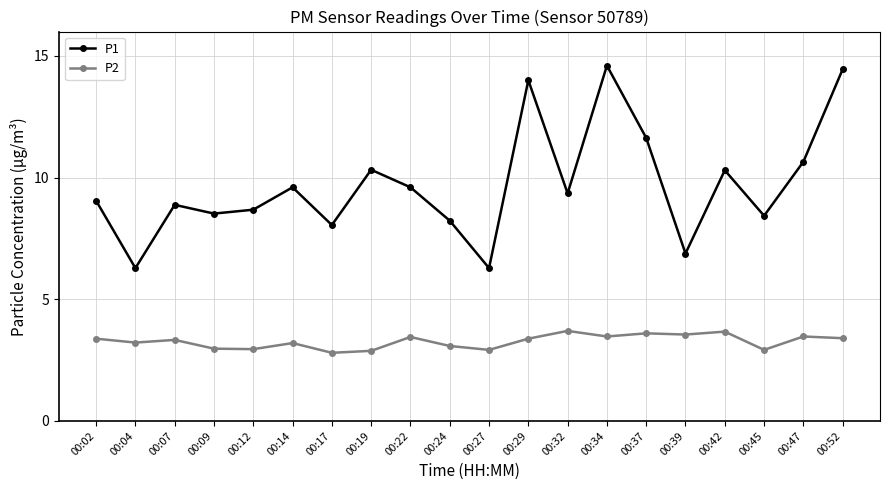

Where is the first local minimum for P1?

00:04